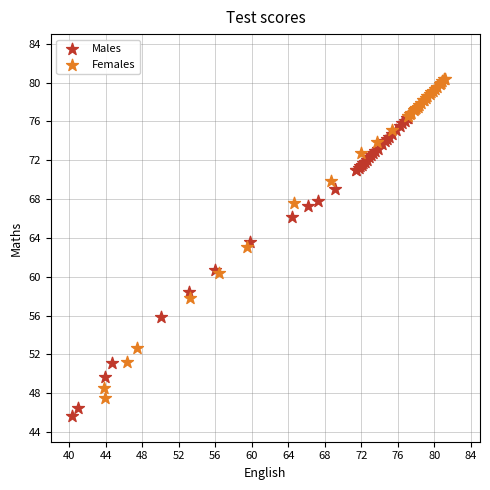

Which series reaches the minimum Y coordinate?

Males